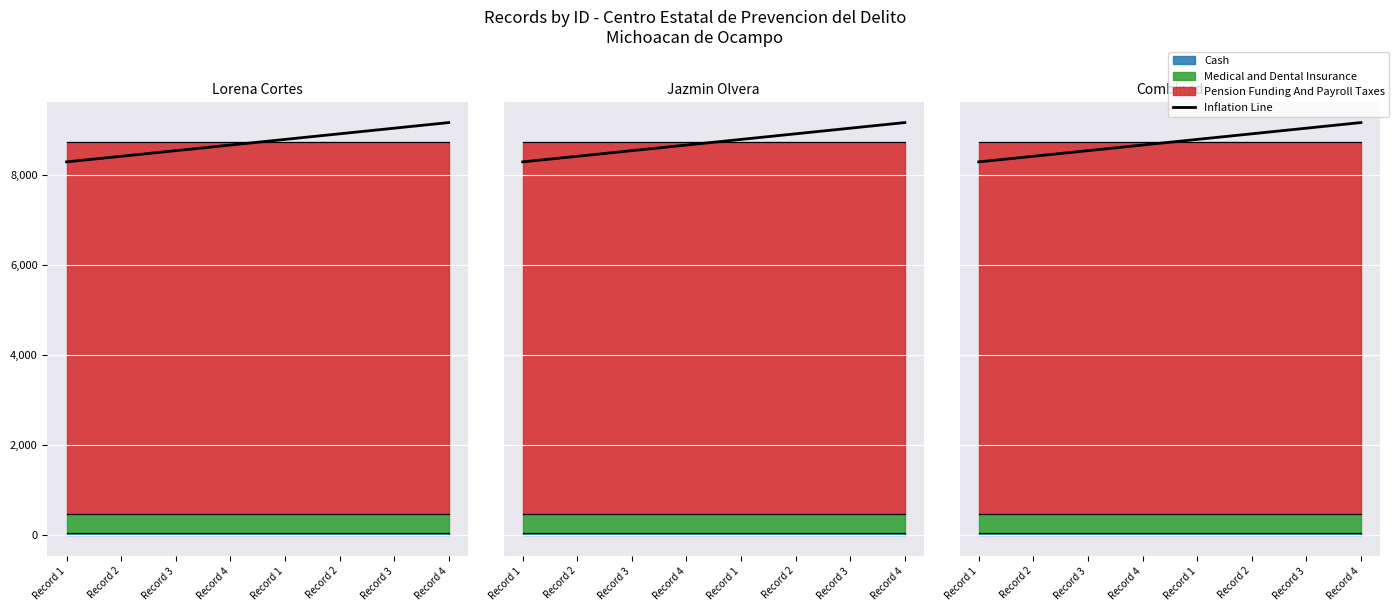

How many data points does each series have?

8